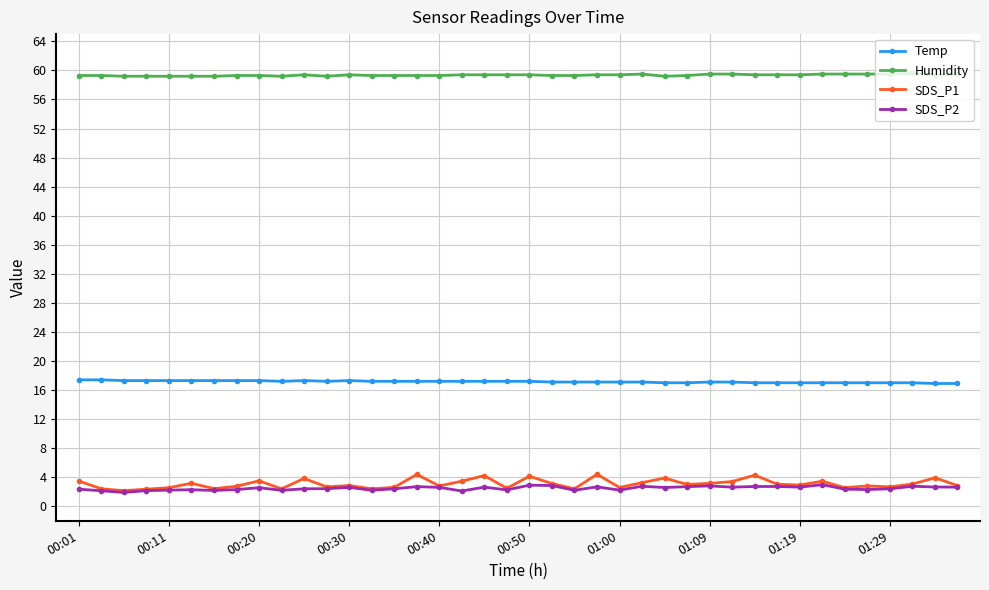

Which series has the largest total across all categories?

Humidity